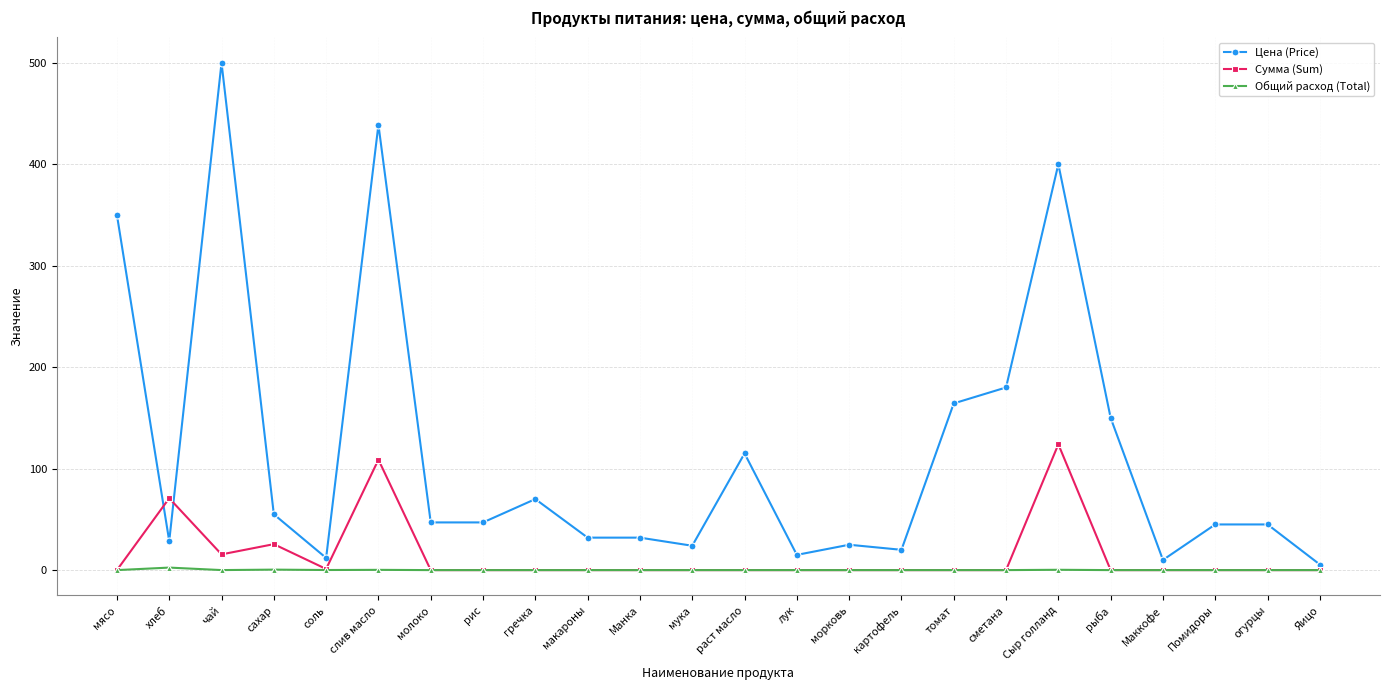

At which category is the sum across all series the highest?

слив масло